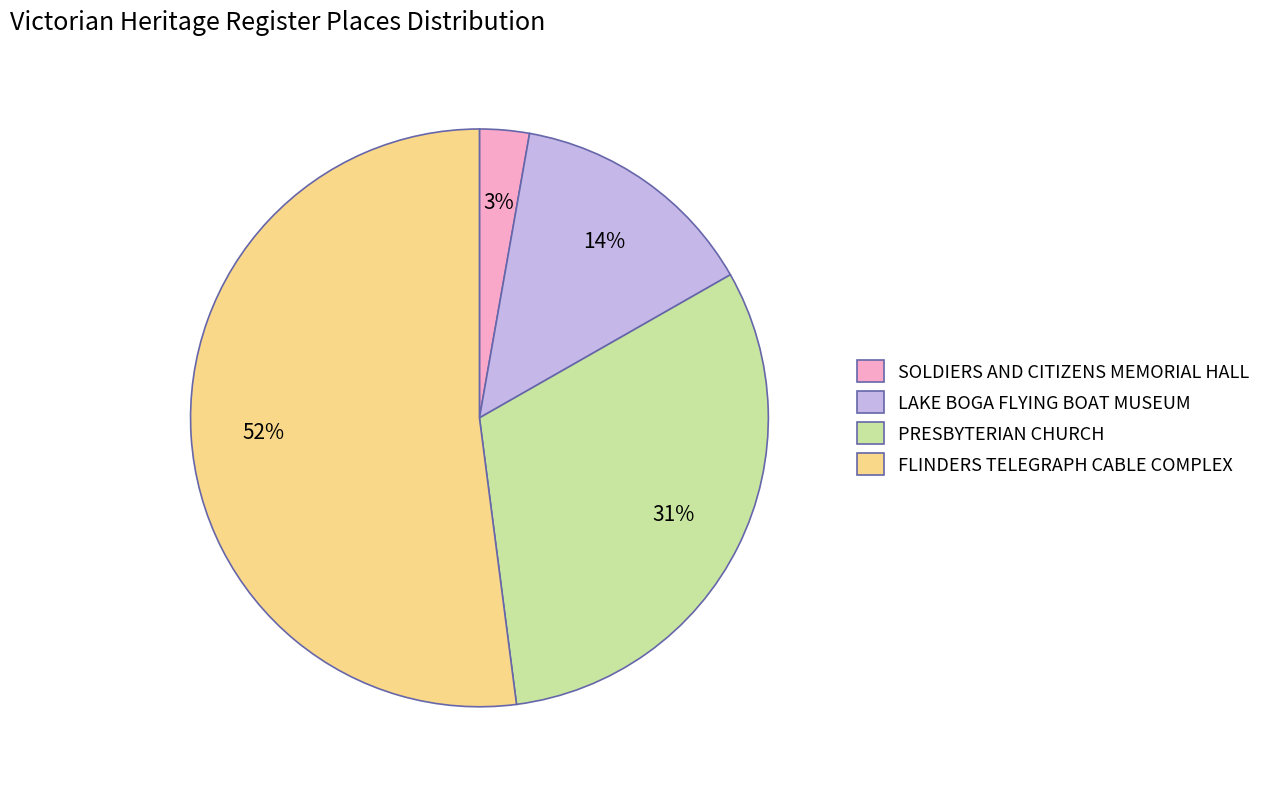

Which slice is the smallest?

SOLDIERS AND CITIZENS MEMORIAL HALL